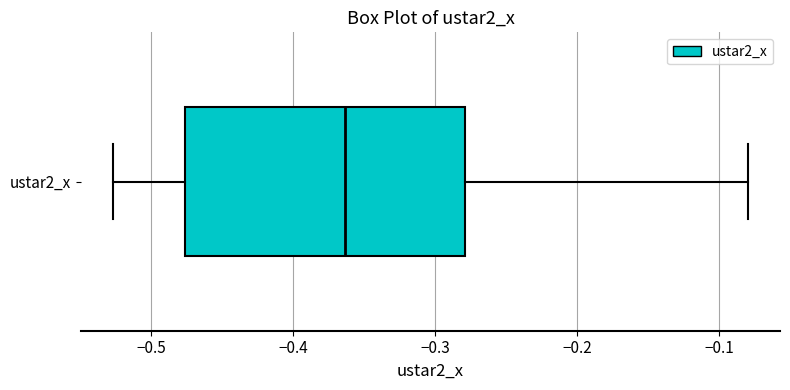

Where is the left edge of the box for ustar2_x on the x-axis? The values are not printed on the chart, so give them approximately, as read against the axis.

-0.48